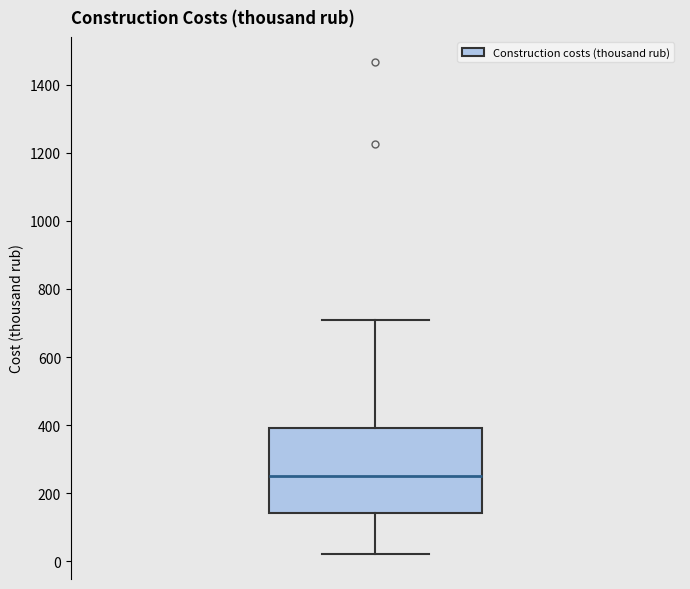

Where does the upper whisker of the box end on the y-axis? The values are not printed on the chart, so give them approximately, as read against the axis.

700